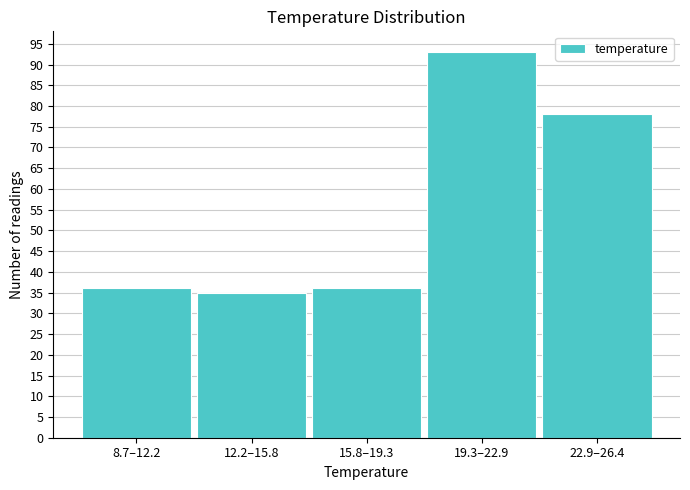

Reading right to left, transcribe all the data shown in this chart.

22.9–26.4=78	19.3–22.9=93	15.8–19.3=36	12.2–15.8=35	8.7–12.2=36